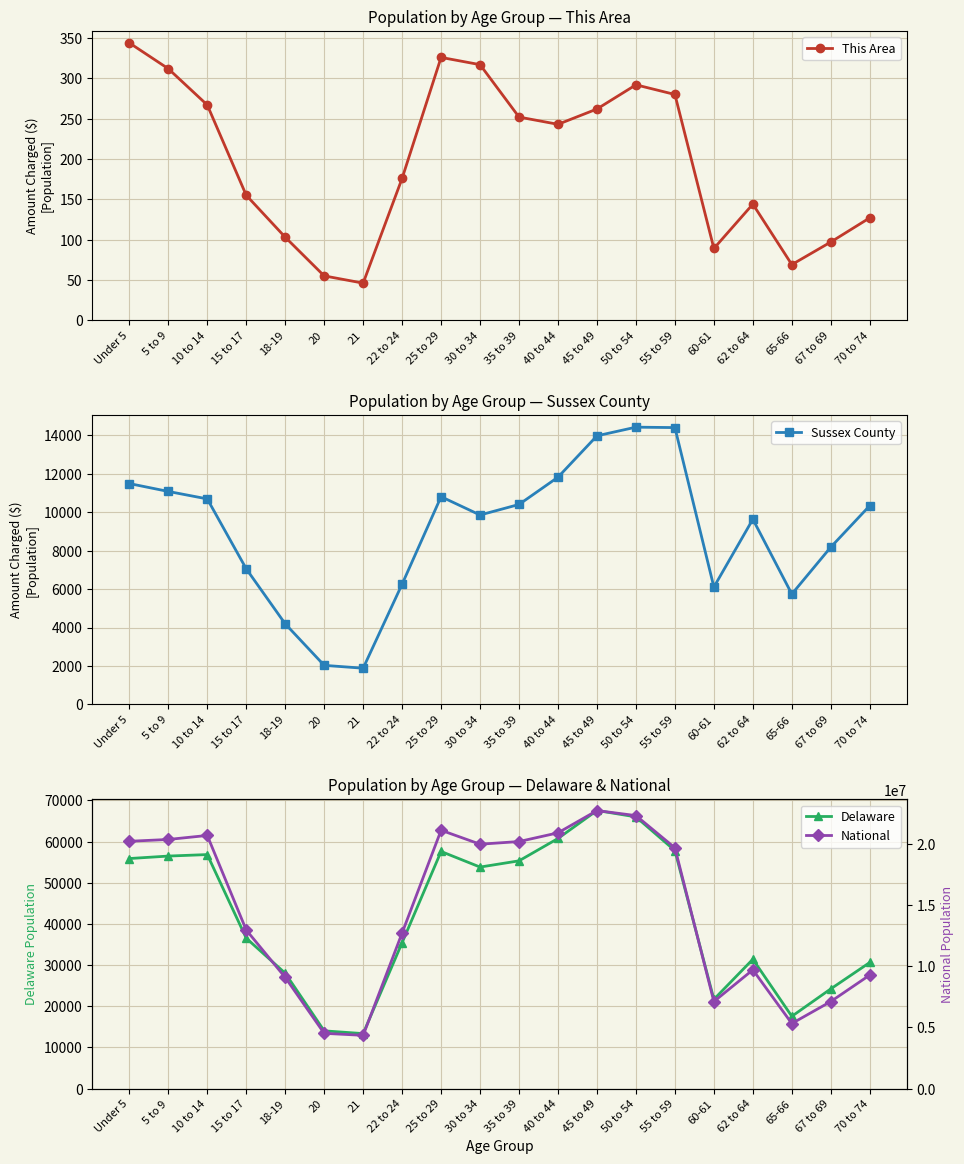

What is the lowest value of the Sussex County series?

1884